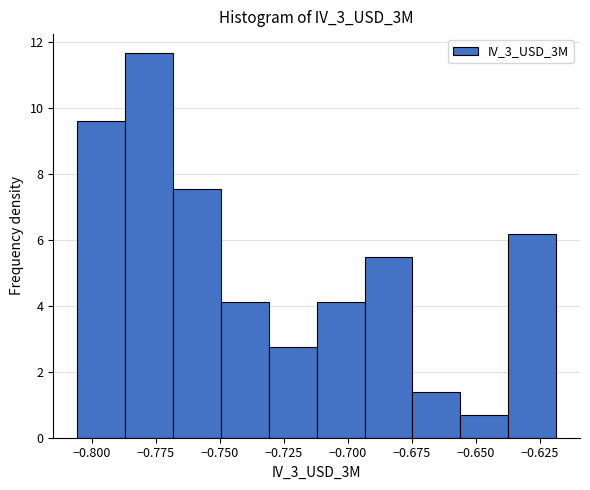

Around what value on the x-axis is the tallest bar? Give the approximate position of its centre, as read against the axis.

-0.780